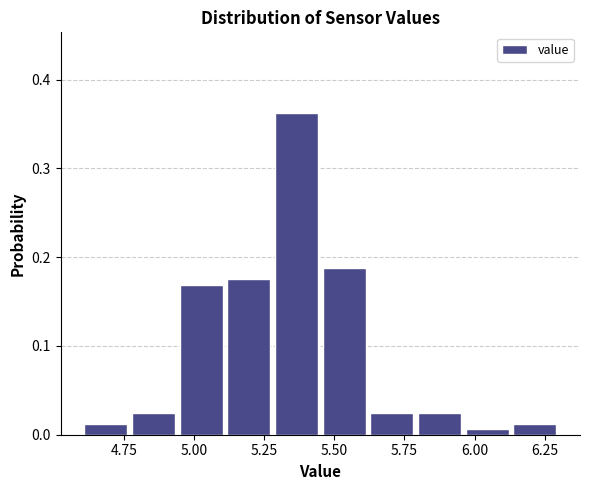

Read against the x-axis, roughly where is the centre of the tallest bar?

5.35